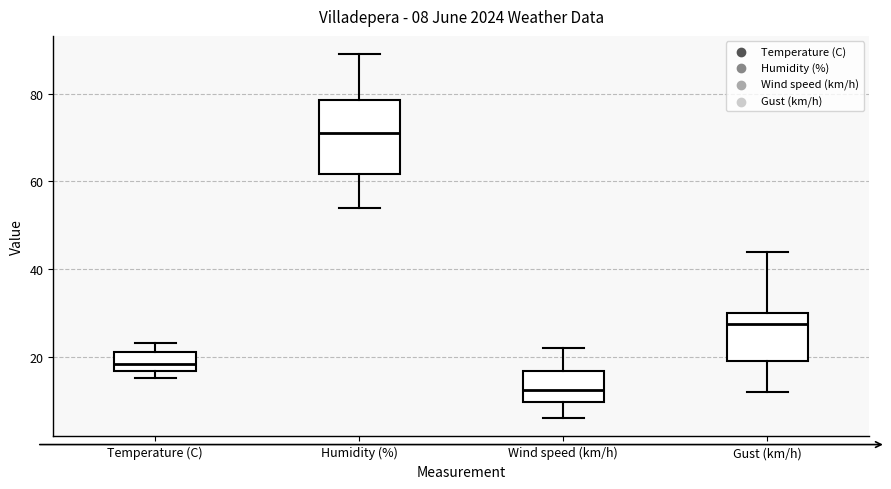

Which box is the tallest, from its lower edge to its upper edge?

Humidity (%)